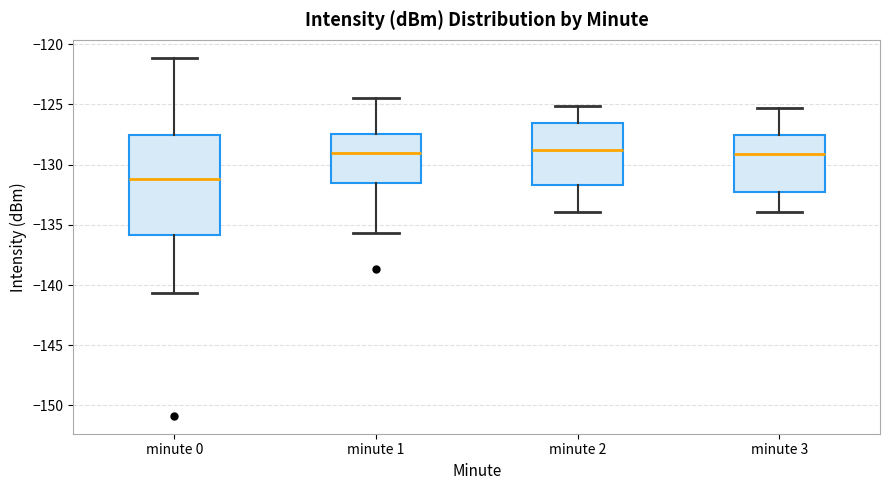

Reading left to right, transcribe this box plot: for each box, give where its median line is, the range the box spans, and where its two whiskers end, as read against the y-axis. The values are not printed on the chart, so give them approximately, as read against the axis.

minute 0: median -131.0, box -136.0 to -127.5, whiskers -140.5 to -121.0
minute 1: median -129.0, box -131.5 to -127.5, whiskers -135.5 to -124.5
minute 2: median -128.5, box -131.5 to -126.5, whiskers -134.0 to -125.0
minute 3: median -129.0, box -132.0 to -127.5, whiskers -134.0 to -125.5